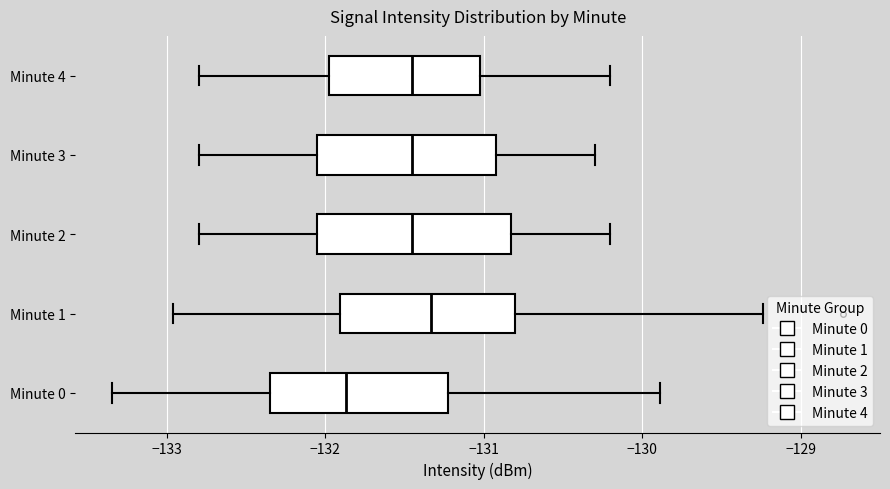

Where does the right whisker of the box for Minute 3 end on the x-axis? The values are not printed on the chart, so give them approximately, as read against the axis.

-130.3